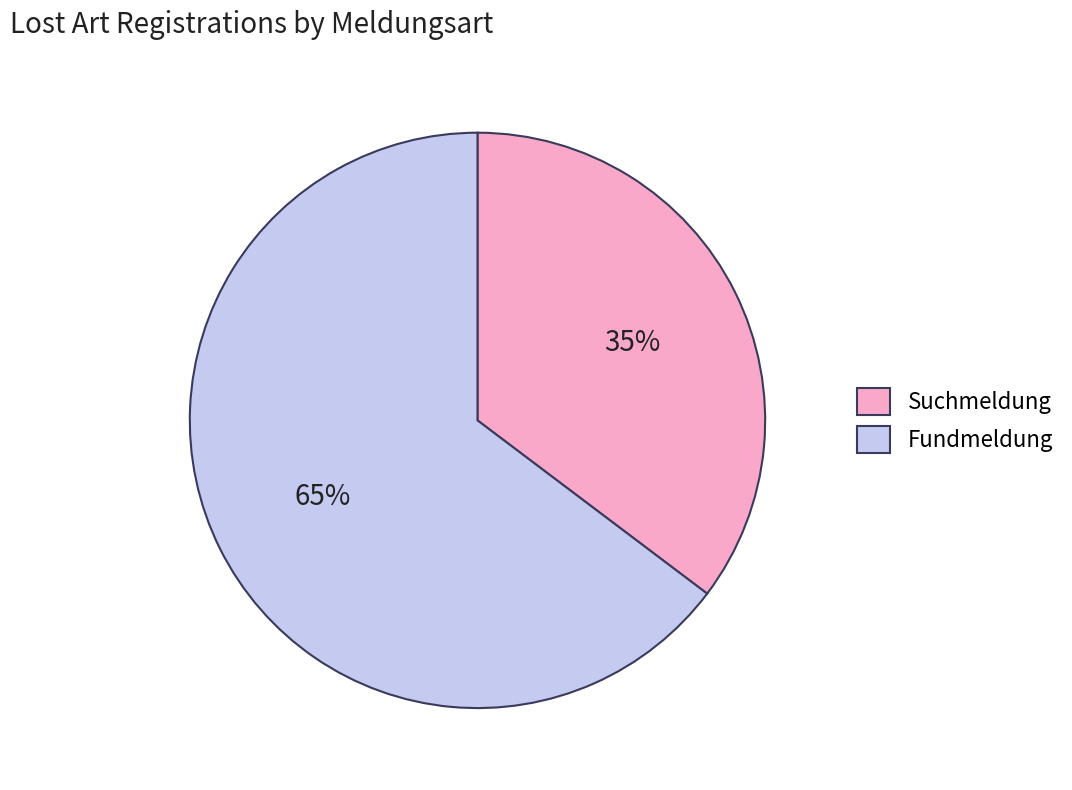

Combined, do Fundmeldung and Suchmeldung account for over 50%?

Yes